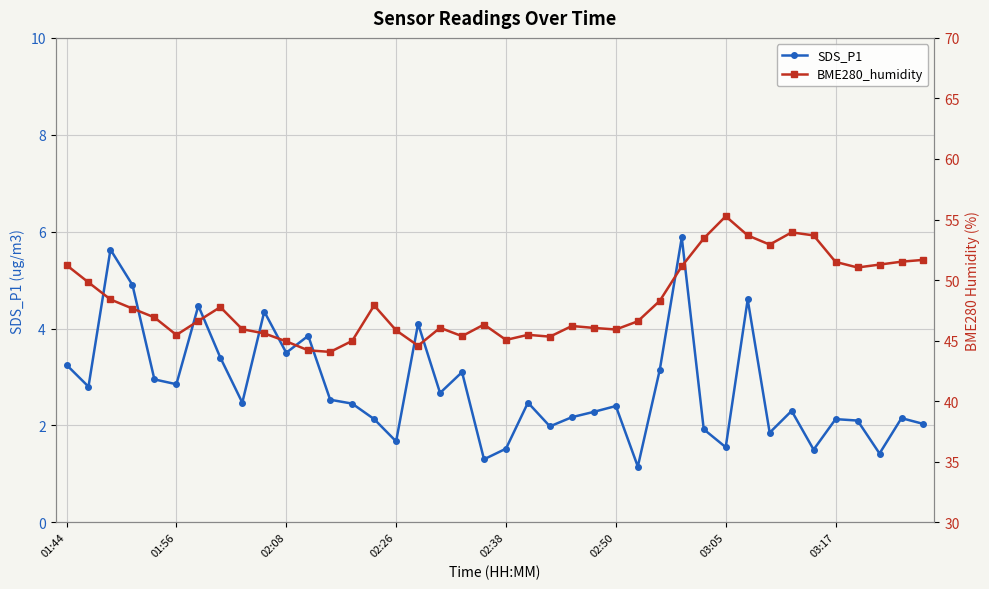

What is the total value across all series at 27?

51.4